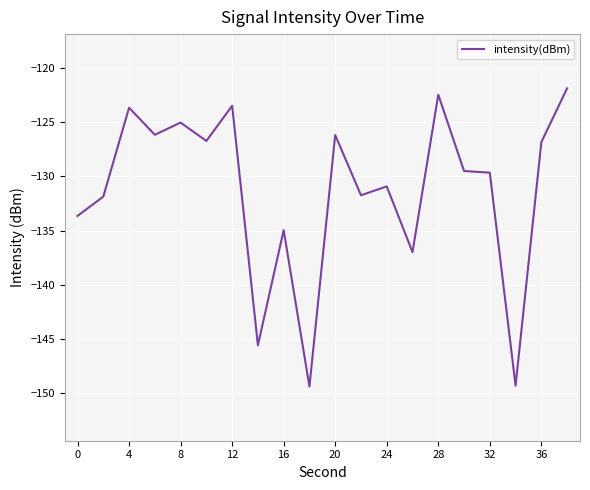

What is the minimum value shown in the chart?

-149.4